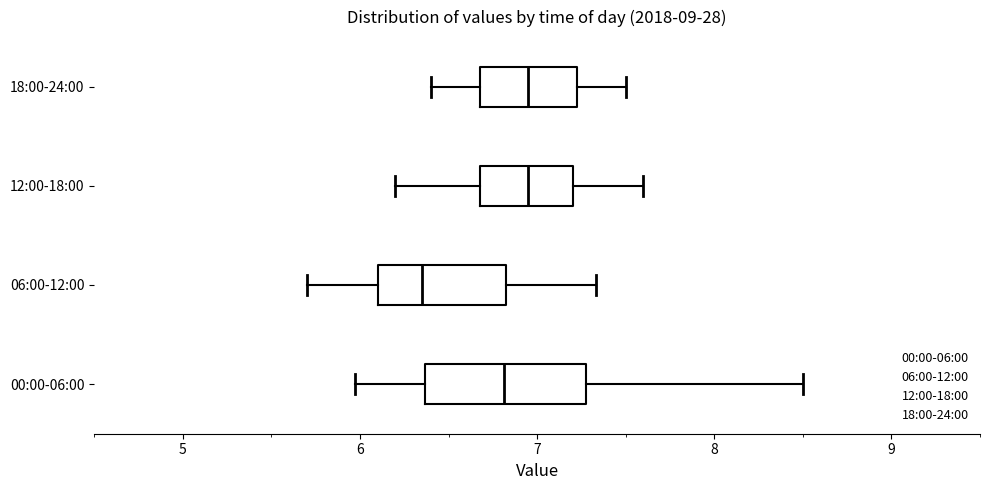

Where does the left whisker of the box for 00:00-06:00 end on the x-axis? The values are not printed on the chart, so give them approximately, as read against the axis.

6.0